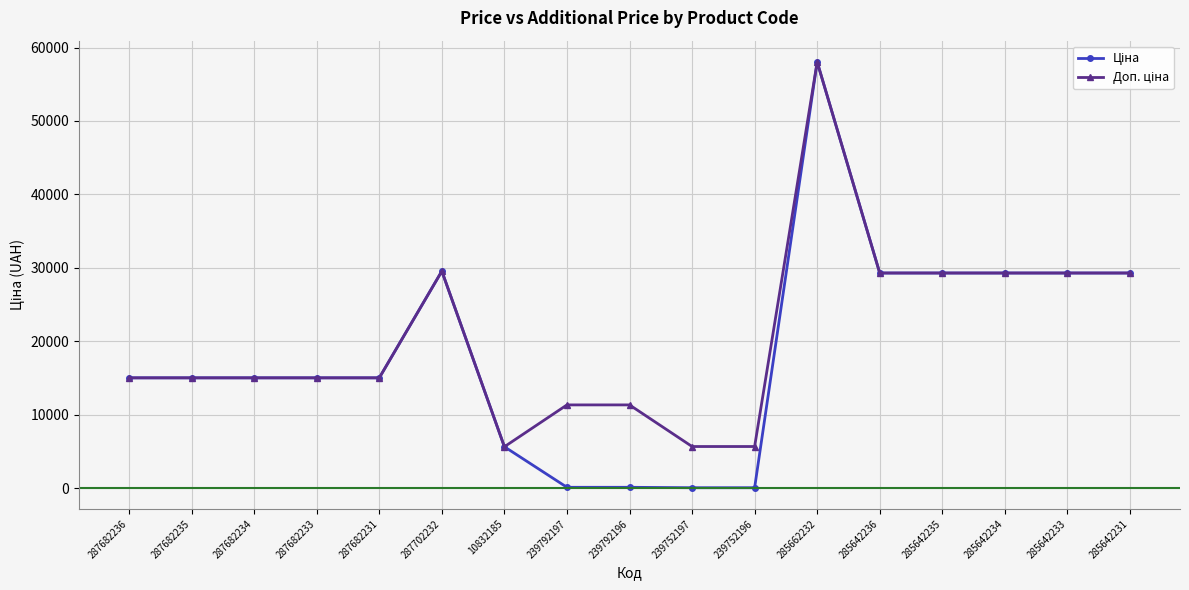

What is the total value across all series at 287682234?

30038.4